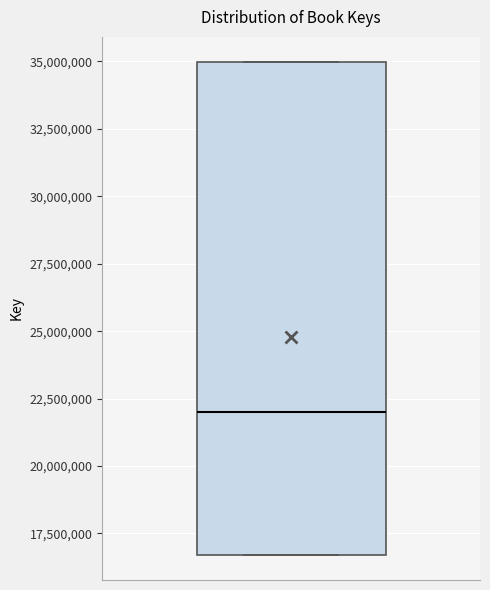

Where is the upper edge of the box on the y-axis? The values are not printed on the chart, so give them approximately, as read against the axis.

35000000